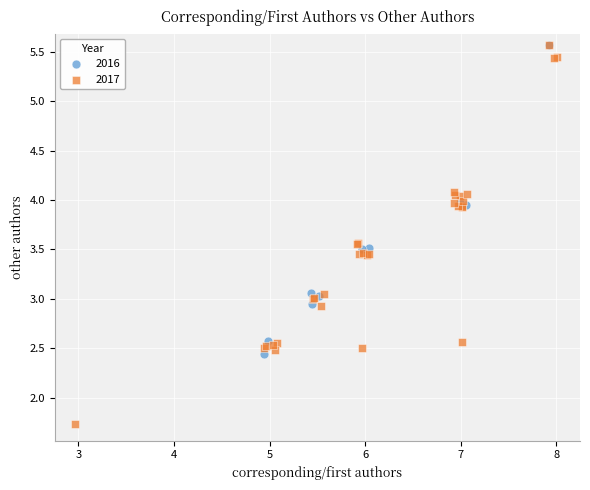

Which series contains the lowest Y value?

2017